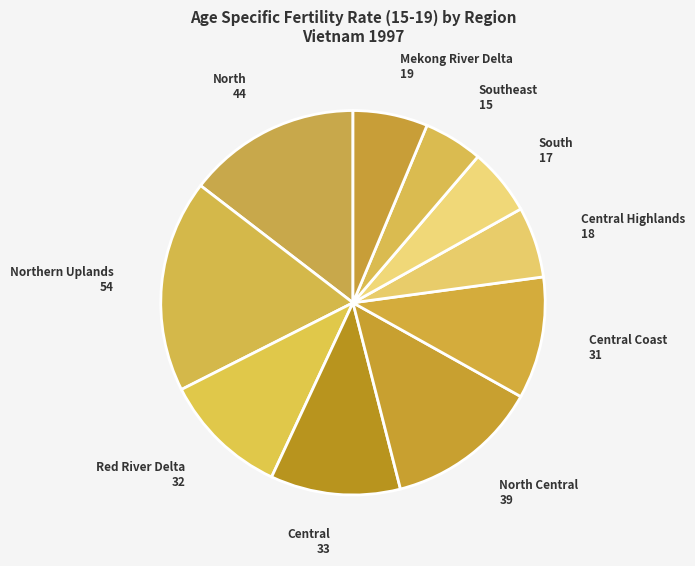

What is the ratio of the value at North to the value at Mekong River Delta?

2.3